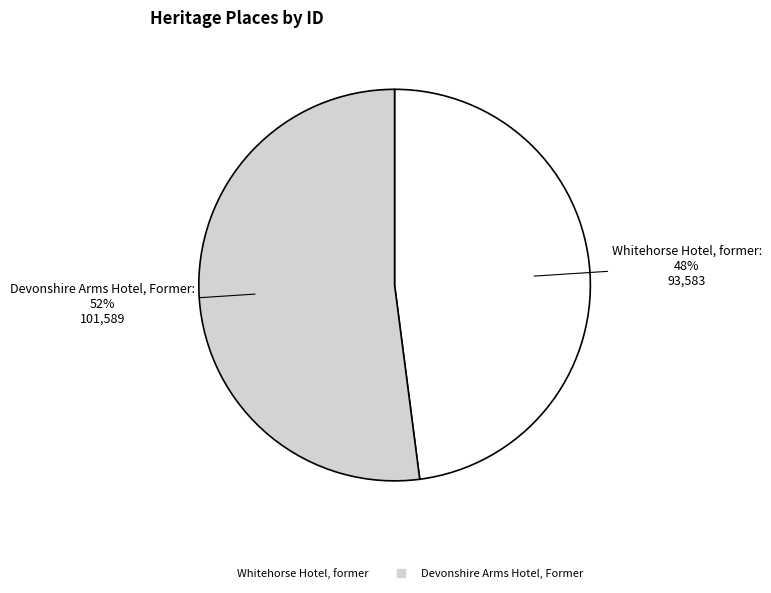

Approximately how many times larger is the value at Devonshire Arms Hotel, Former compared to Whitehorse Hotel, former?

1.1